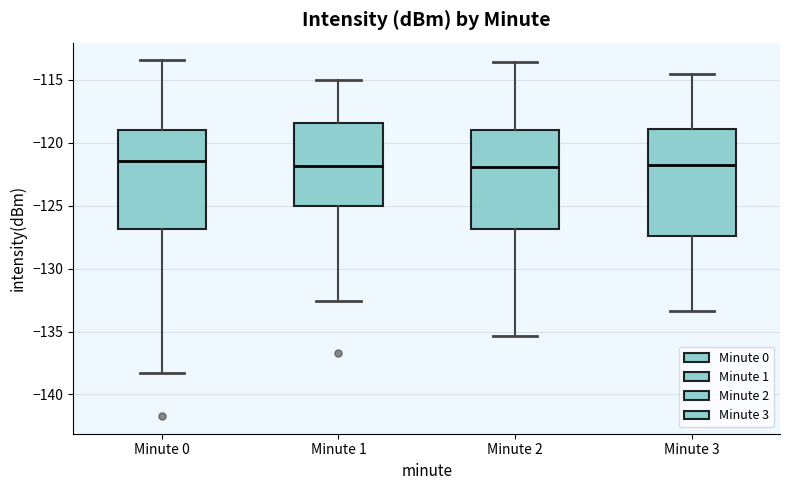

Comparing the boxes themselves (not the whiskers), which one is the tallest?

Minute 3